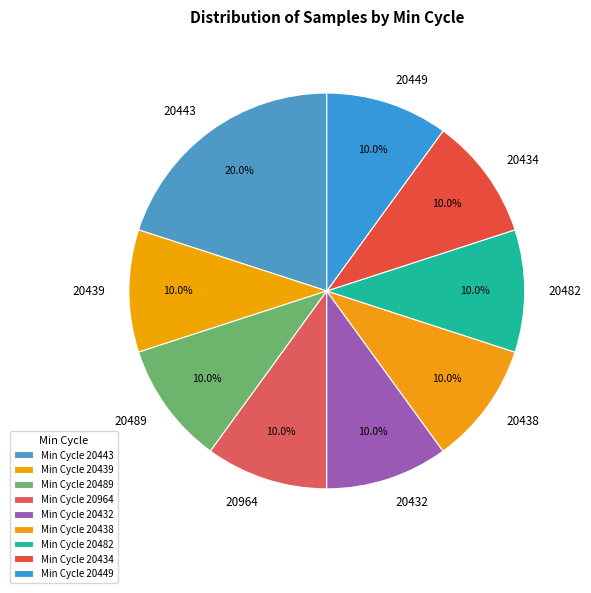

The 20489 slice represents 10% of the pie. True or false?

True